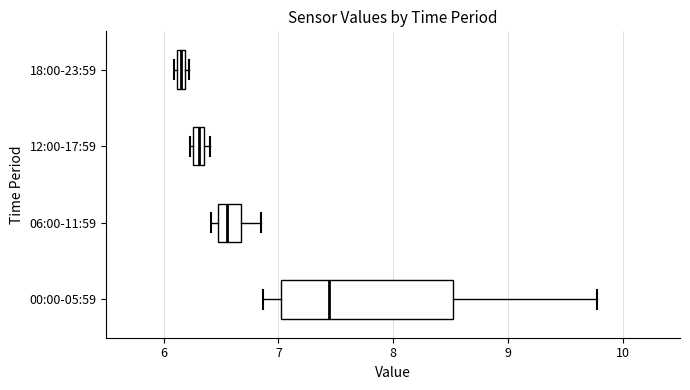

Where is the left edge of the box for 12:00-17:59 on the x-axis? The values are not printed on the chart, so give them approximately, as read against the axis.

6.3